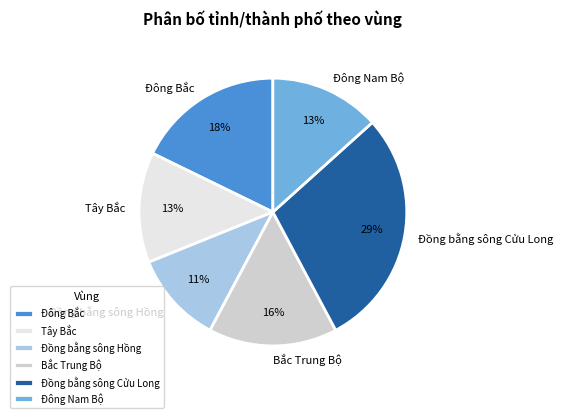

Does any single category account for the majority?

No